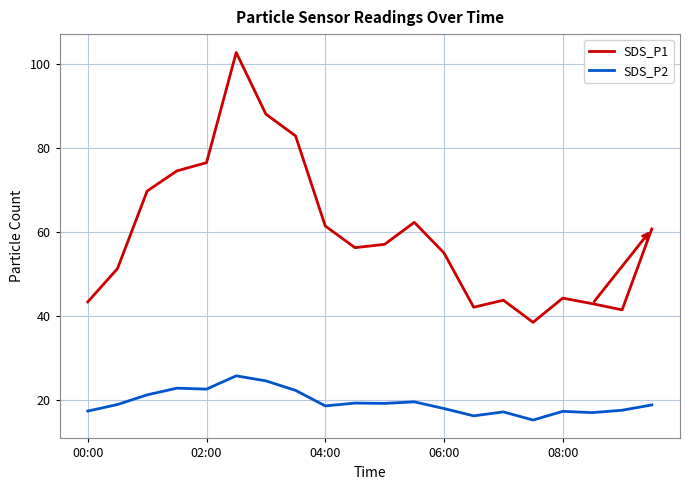

True or false: SDS_P1 and SDS_P2 cross at least once.

False